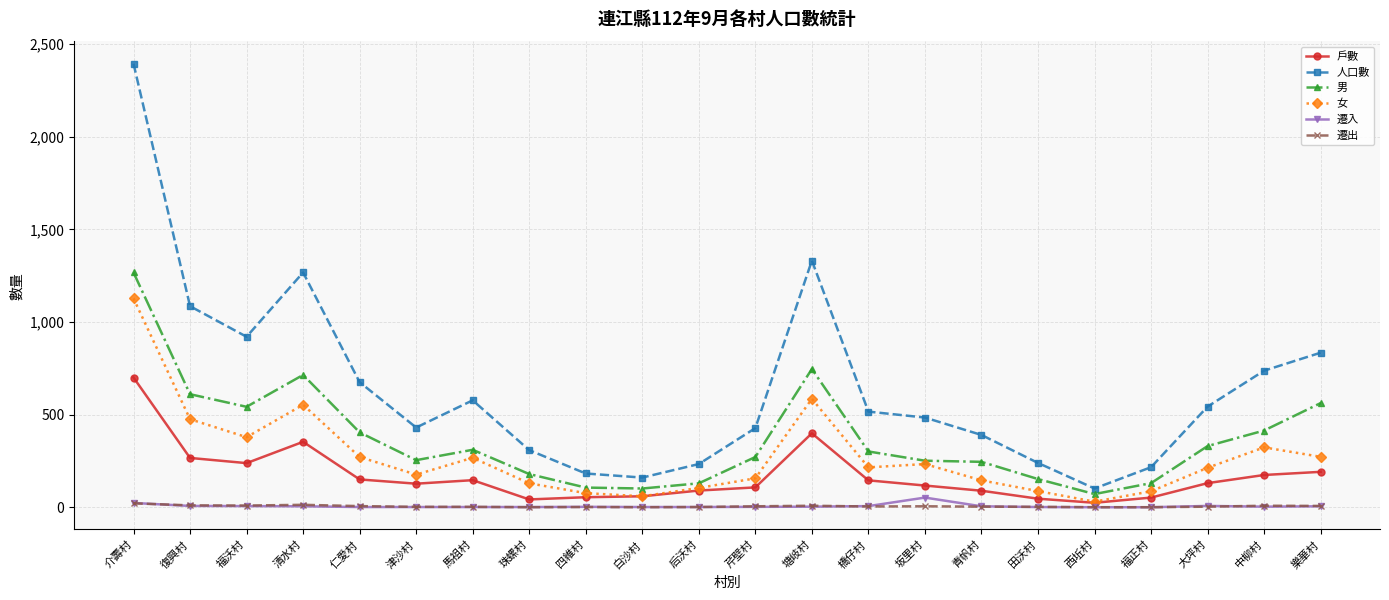

What is the value of the 男 point at the 3rd from the left?

542